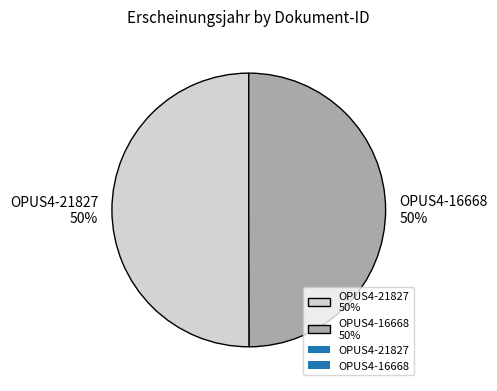

Is the sum of OPUS4-21827 50% and OPUS4-16668 50% greater than half?

Yes